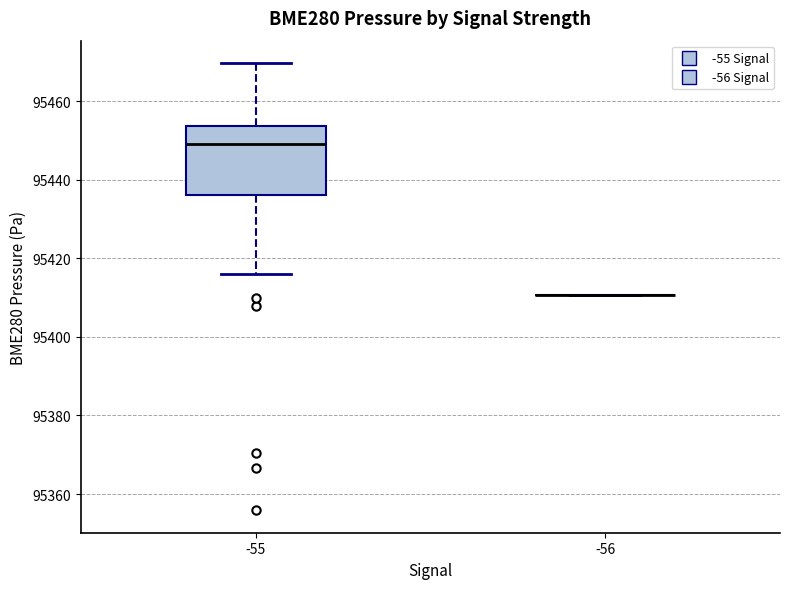

Reading left to right, read every box against the y-axis: the position of its median line, the range the box covers, and the ends of its whiskers. The values are not printed on the chart, so give them approximately, as read against the axis.

-55: median 95450, box 95436 to 95454, whiskers 95416 to 95470
-56: box collapsed to a line at 95410, whiskers 95410 to 95410